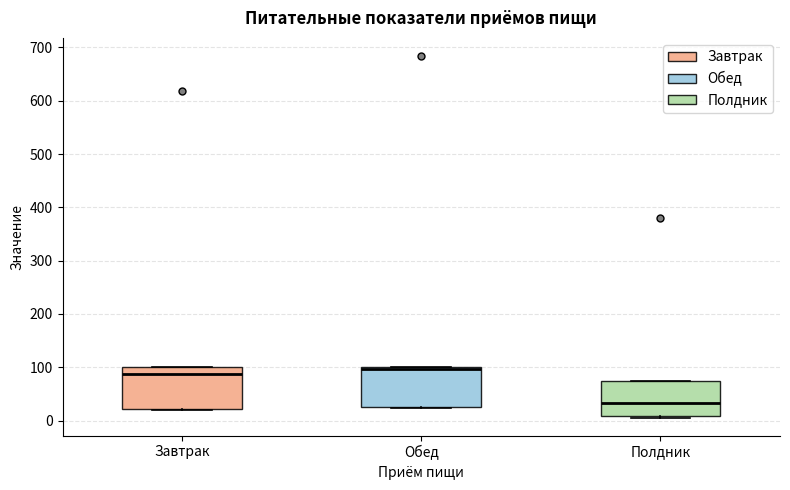

Where does the median line of the box for Завтрак sit on the y-axis? The values are not printed on the chart, so give them approximately, as read against the axis.

90